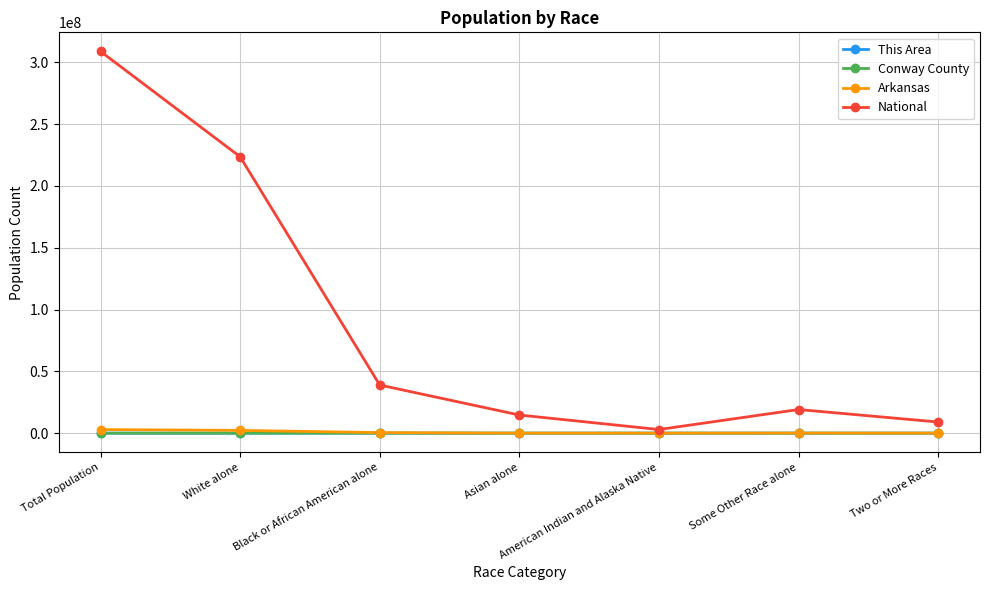

How many lines are shown in the chart?

4